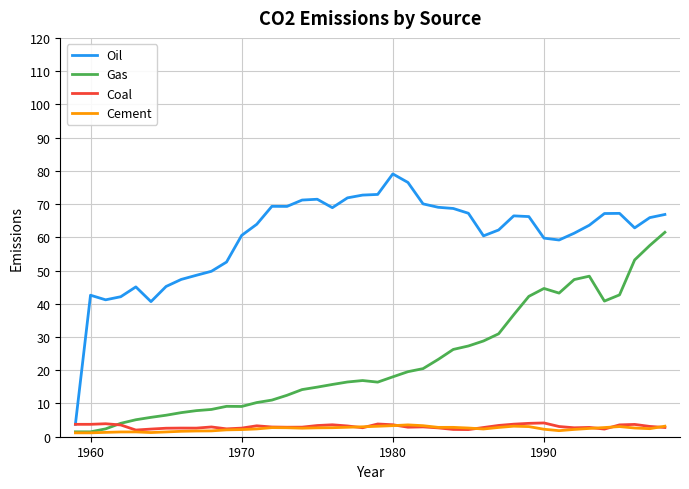

True or false: Cement and Oil intersect in this chart.

False